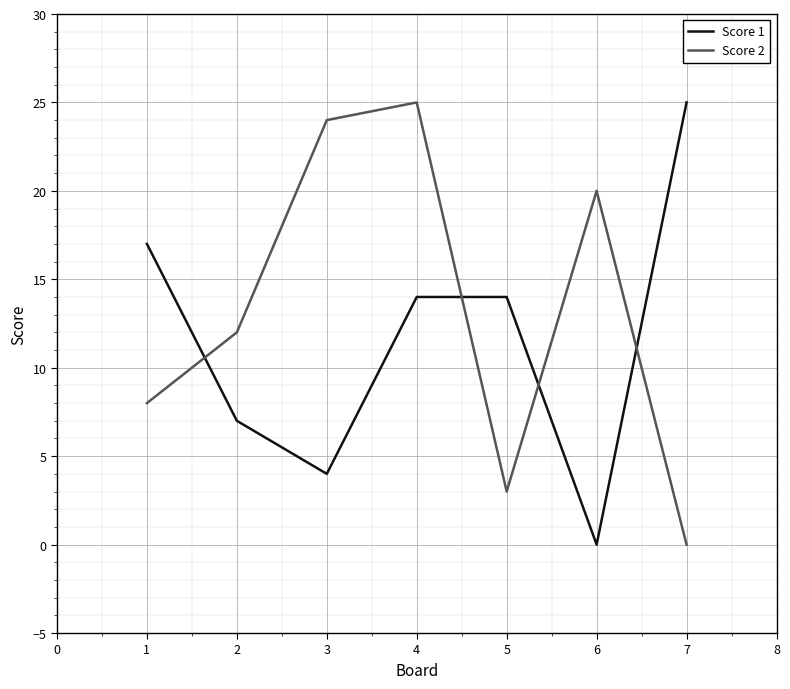

Is the value of Score 1 at 4 greater than the value of Score 2 at 3?

No